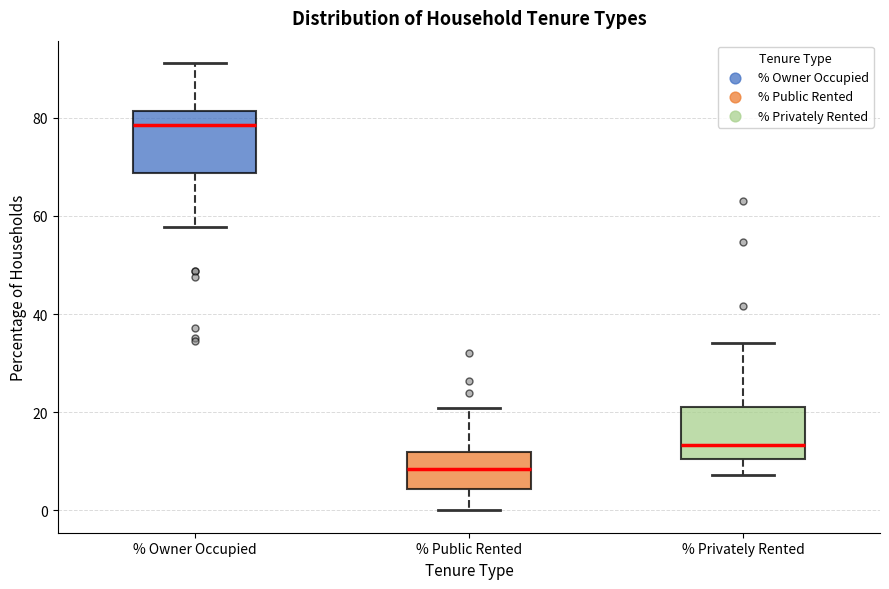

Where is the lower edge of the box for % Public Rented on the y-axis? The values are not printed on the chart, so give them approximately, as read against the axis.

4